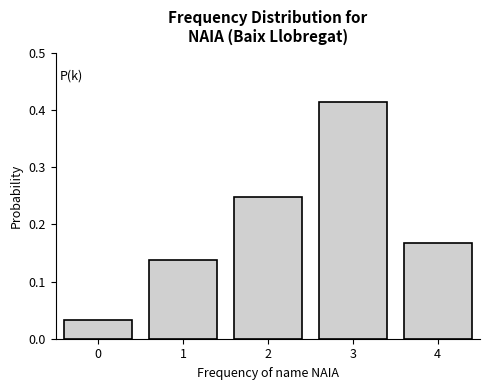

At which category does the chart reach its peak across all series?

3